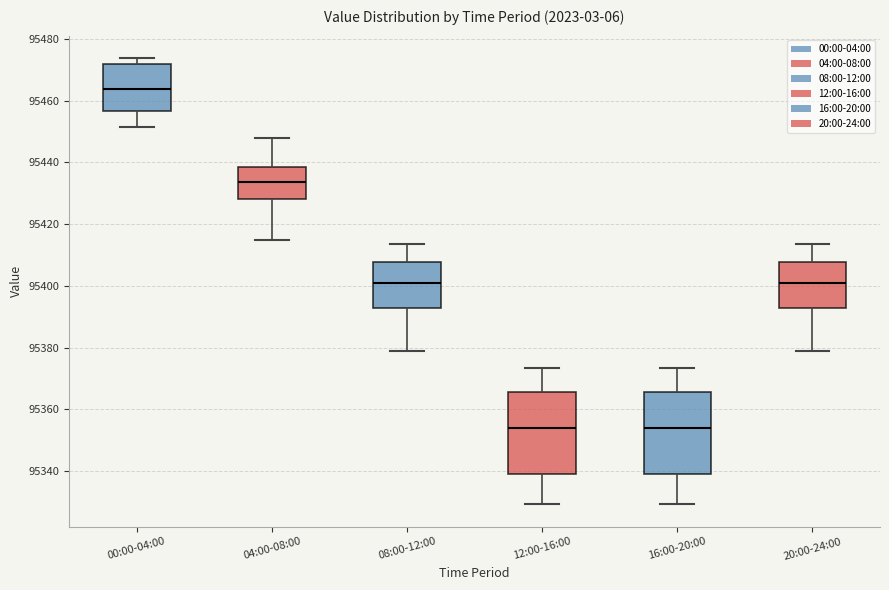

Which box has the highest median line?

00:00-04:00